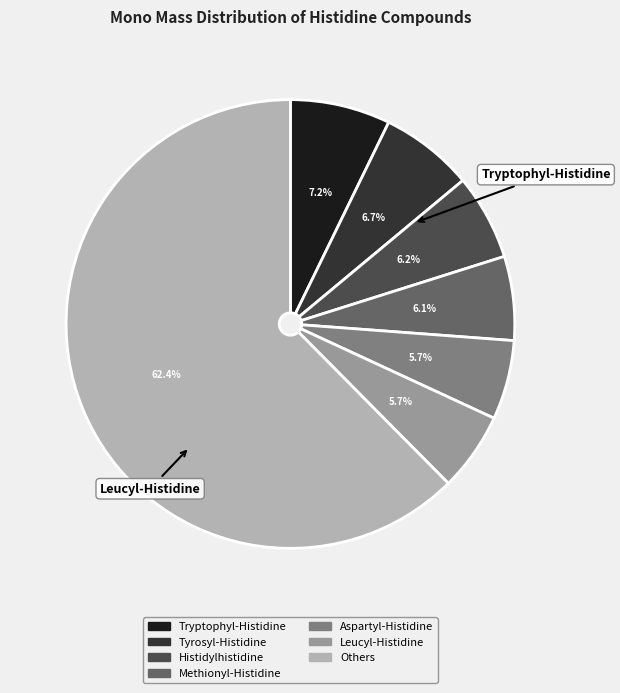

Is there a majority slice in this chart?

Yes